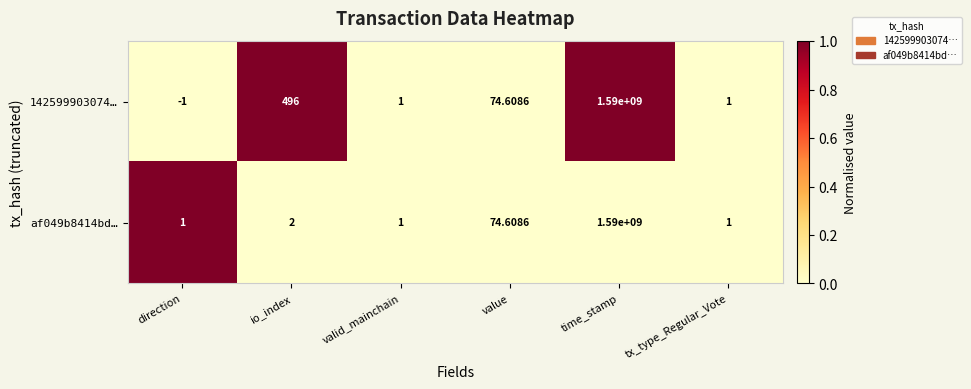

Is the value of af049b8414bd… at io_index greater than the value of 142599903074… at value?

No